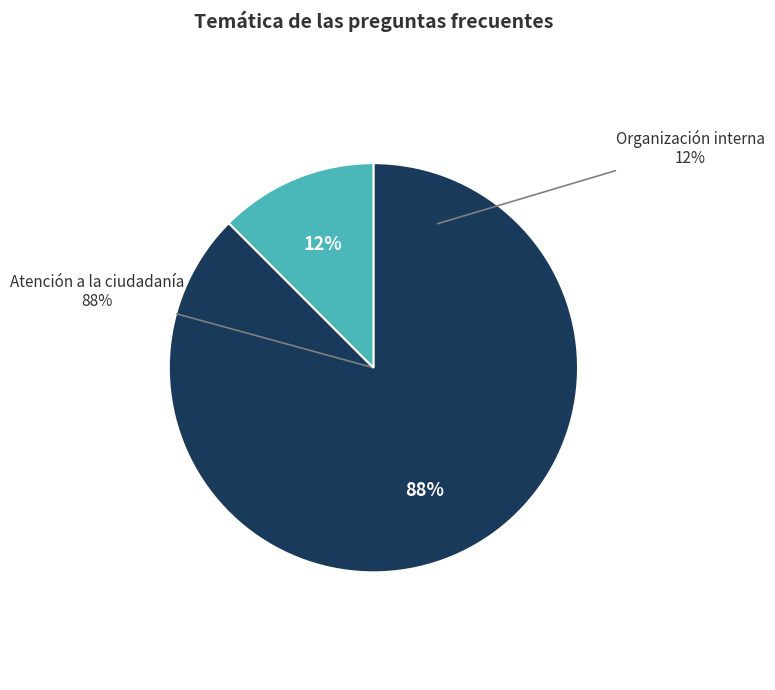

Count the number of slices in the pie.

2